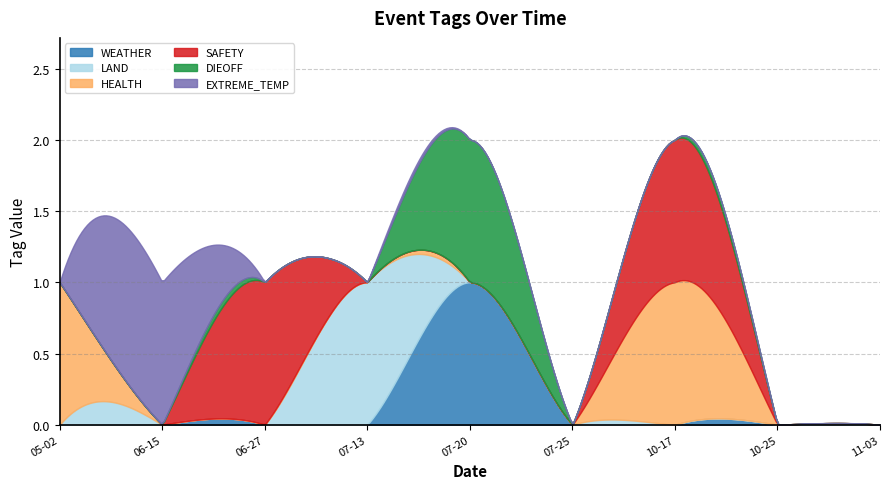

How many data points does each series have?

9